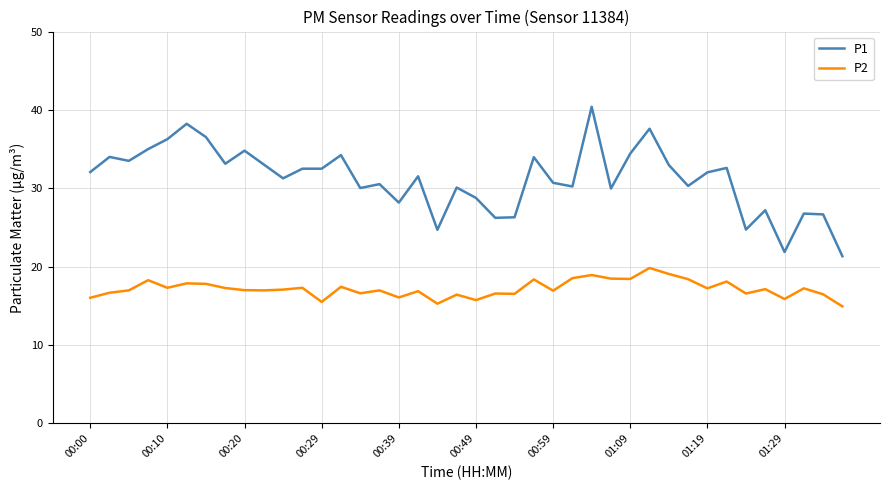

Which series has the widest spread of values?

P1